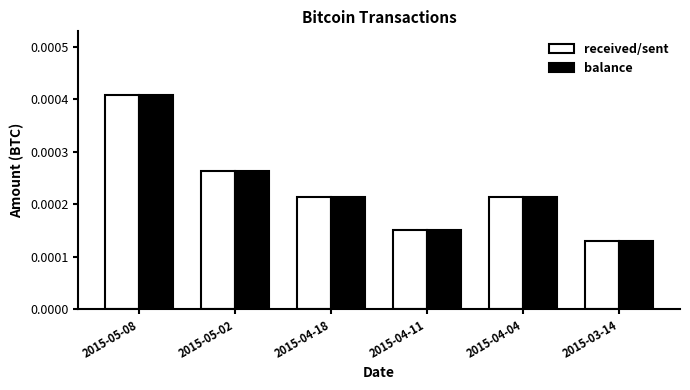

Is the value of received/sent at 2015-05-02 greater than the value of balance at 2015-04-18?

Yes